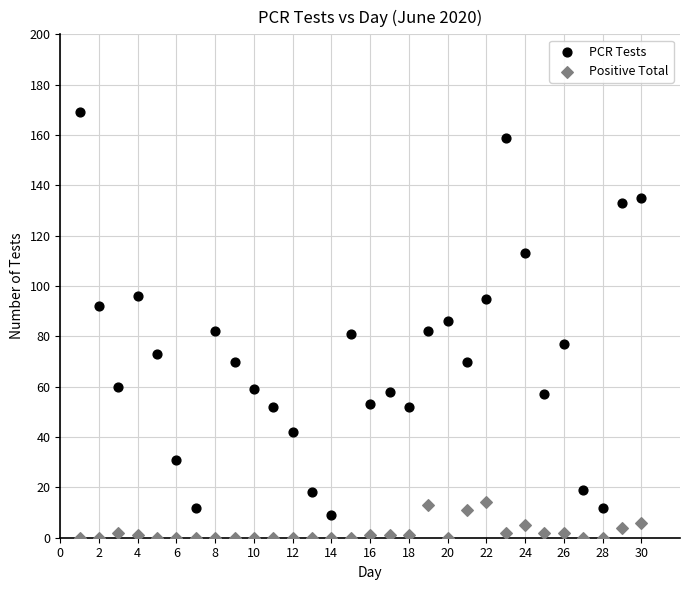

Which series has the largest Y range (max minus min)?

PCR Tests